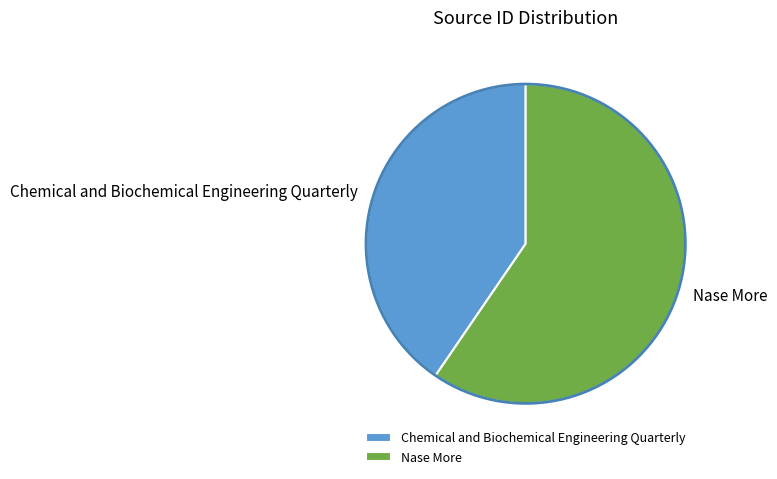

Is the sum of Nase More and Chemical and Biochemical Engineering Quarterly greater than half?

Yes